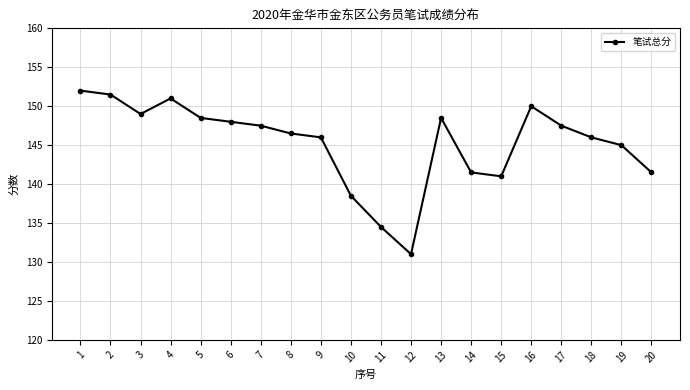

The chart shows a value of 149.0 at 3. True or false?

True